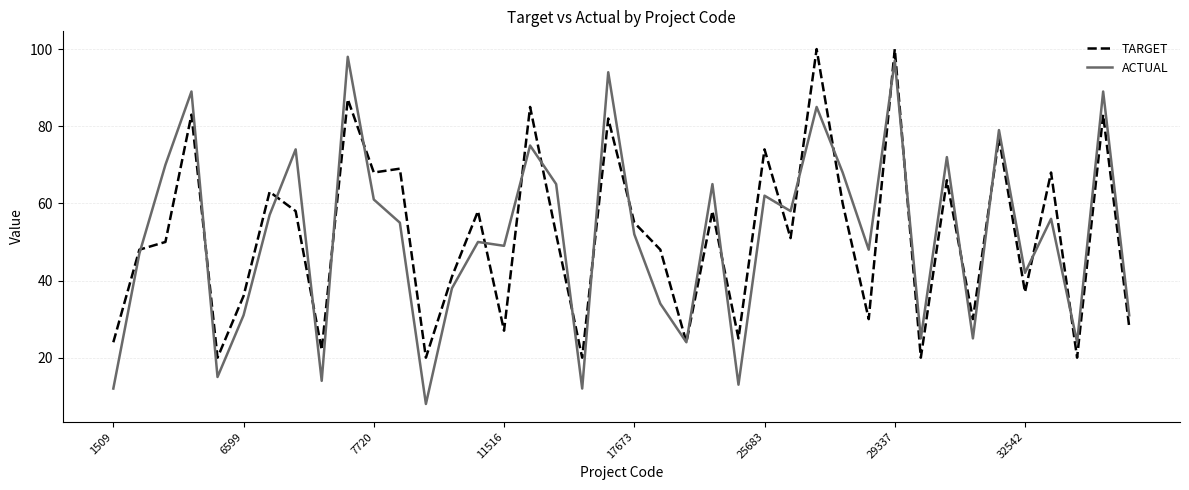

What is the maximum value for TARGET?

100